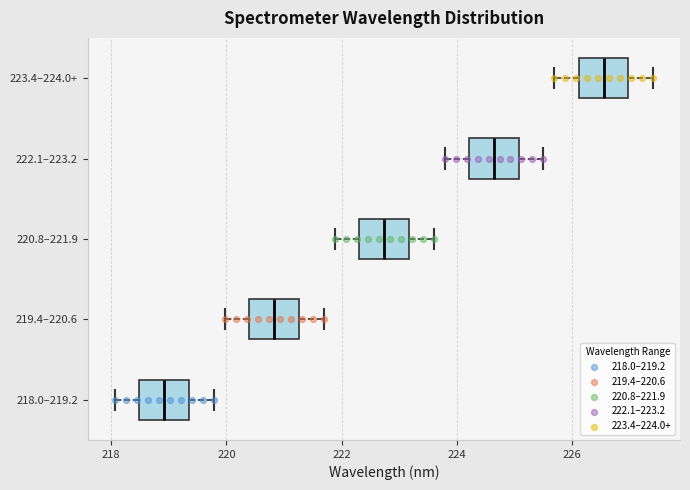

Which box's median line is the furthest to the left?

218.0–219.2